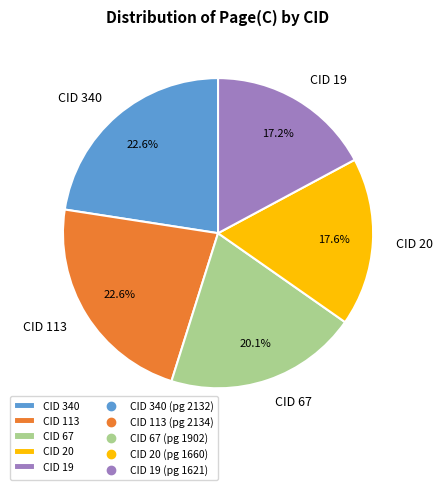

Do CID 340 and CID 67 together represent more than half of the pie?

No